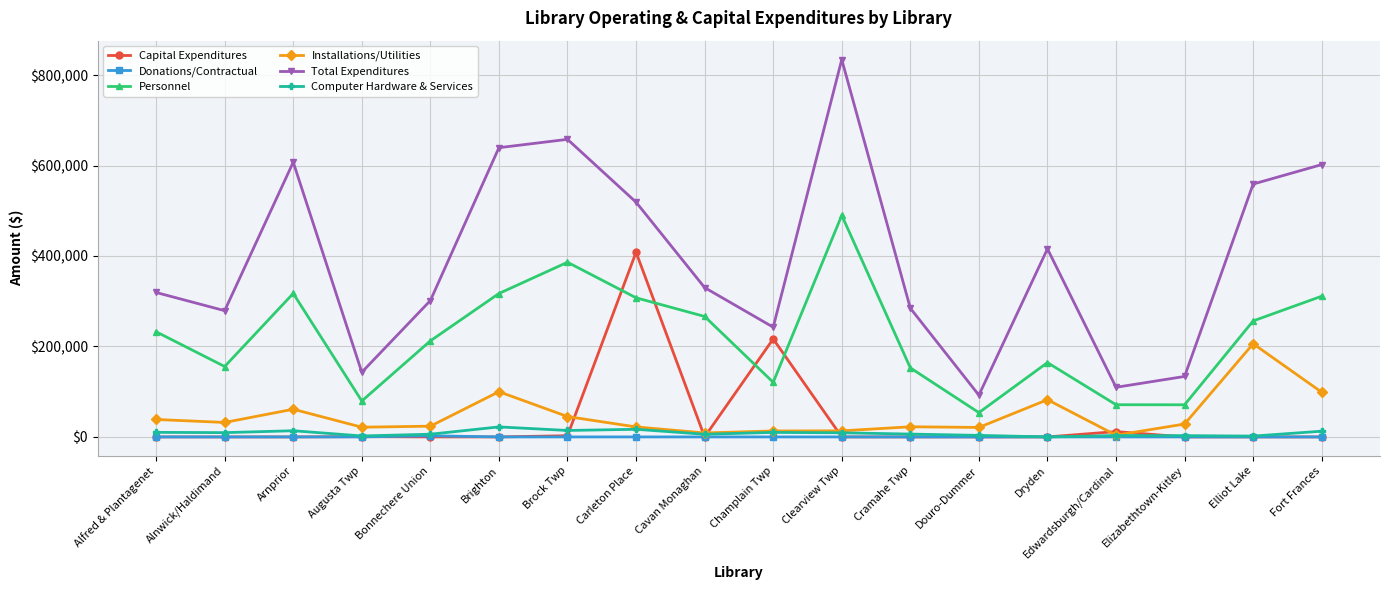

Does the chart have visible grid lines?

Yes